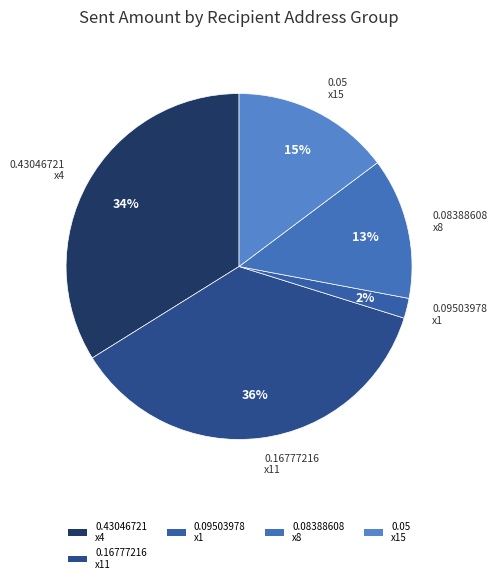

How many slices are in this pie chart?

5